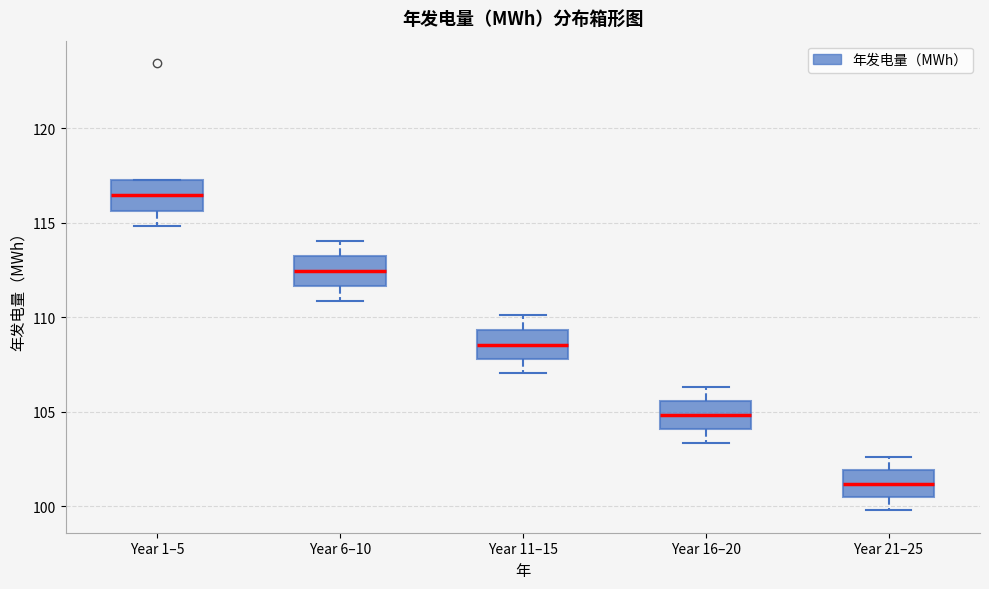

Reading left to right, transcribe this box plot: for each box, give where its median line is, the range the box spans, and where its two whiskers end, as read against the y-axis. The values are not printed on the chart, so give them approximately, as read against the axis.

Year 1–5: median 116.5, box 115.5 to 117.5, whiskers 115.0 to 117.5
Year 6–10: median 112.5, box 111.5 to 113.0, whiskers 111.0 to 114.0
Year 11–15: median 108.5, box 108.0 to 109.5, whiskers 107.0 to 110.0
Year 16–20: median 105.0, box 104.0 to 105.5, whiskers 103.5 to 106.5
Year 21–25: median 101.0, box 100.5 to 102.0, whiskers 100.0 to 102.5